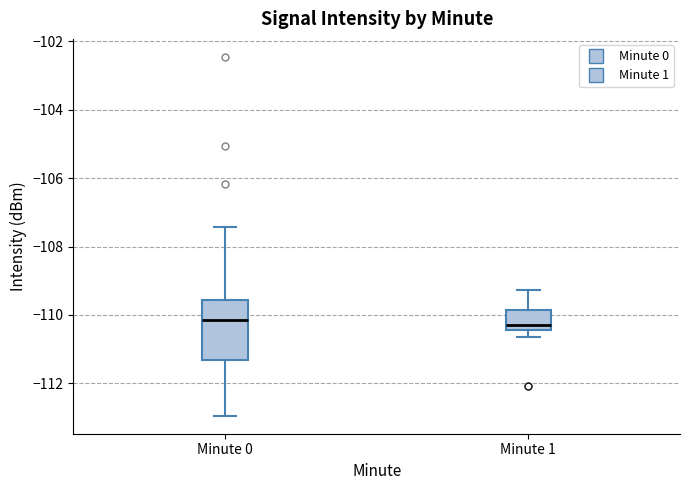

Reading left to right, transcribe this box plot: for each box, give where its median line is, the range the box spans, and where its two whiskers end, as read against the y-axis. The values are not printed on the chart, so give them approximately, as read against the axis.

Minute 0: median -110.2, box -111.4 to -109.6, whiskers -113.0 to -107.4
Minute 1: median -110.4 (just above the box's lower edge), box -110.4 to -109.8, whiskers -110.6 to -109.2